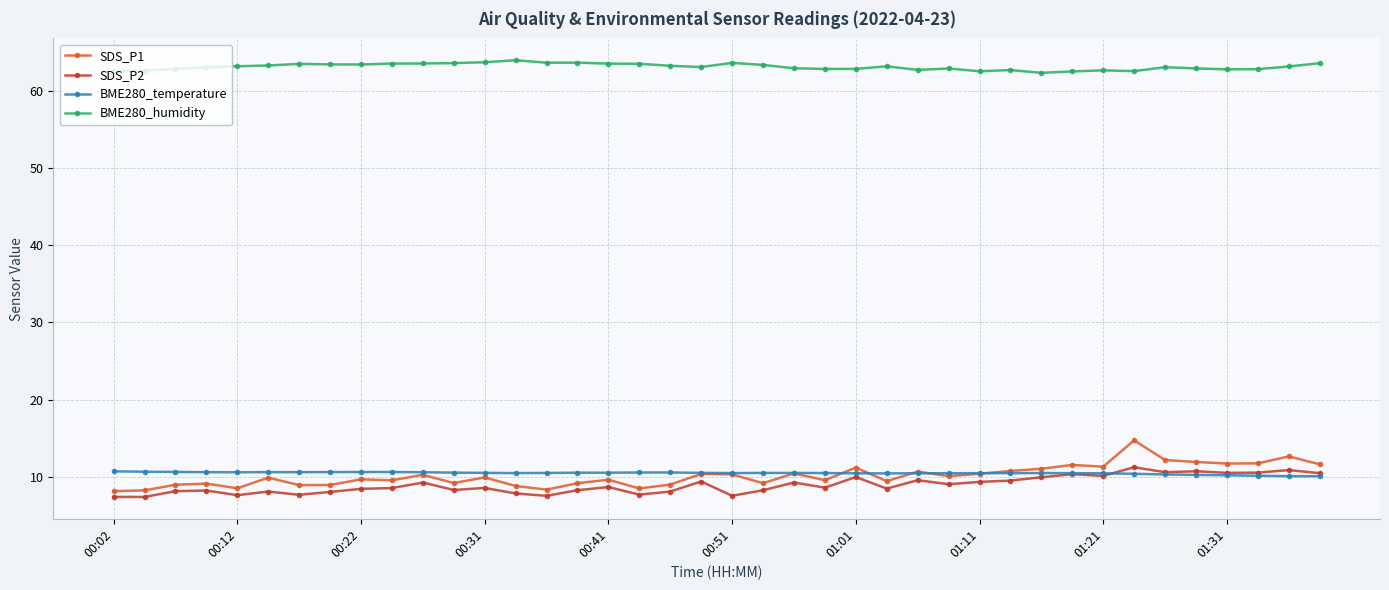

True or false: BME280_humidity and SDS_P2 intersect in this chart.

False